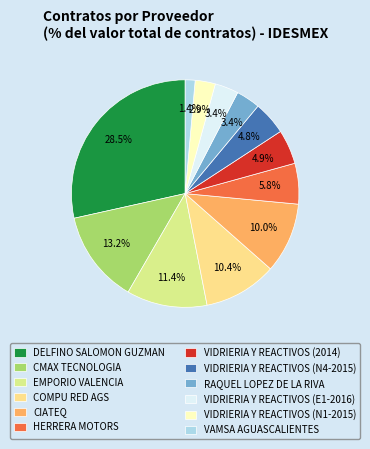

What is the smallest slice in the pie chart?

VAMSA AGUASCALIENTES